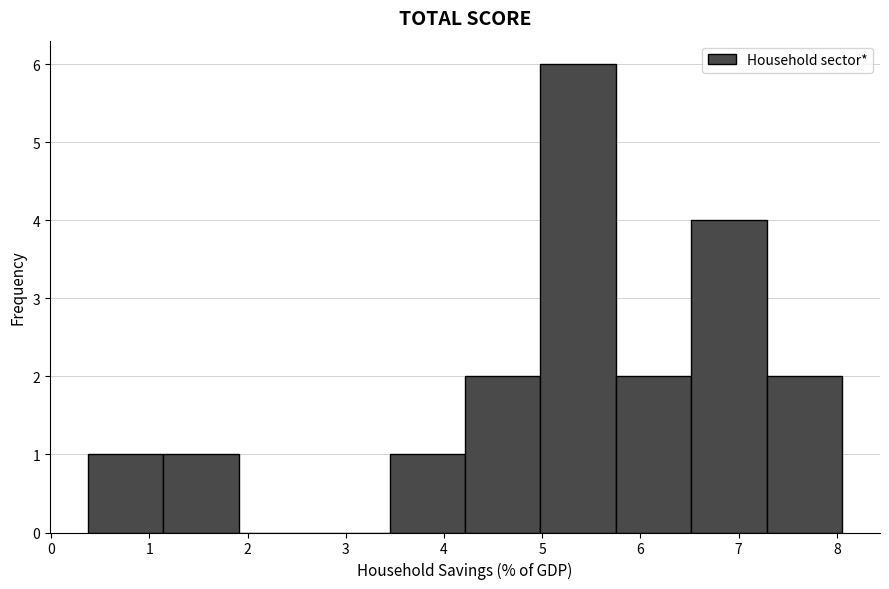

Which range on the x-axis has the tallest bar?

5.0 to 5.8